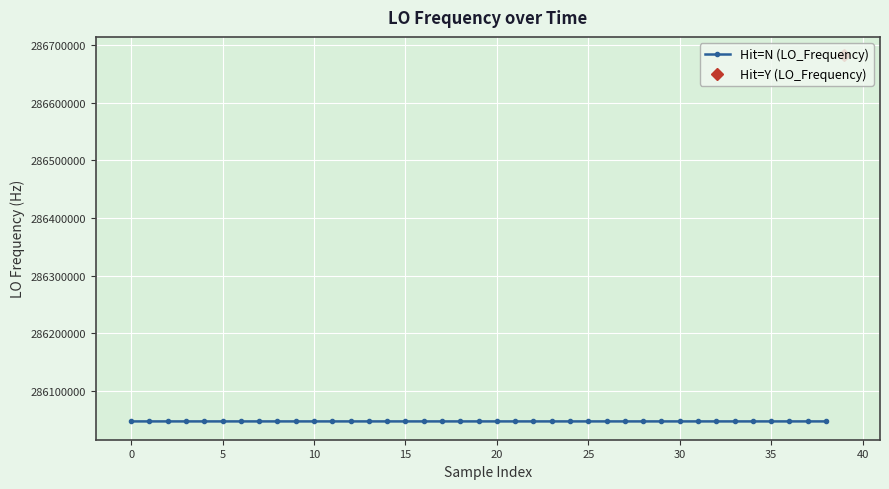

Which label corresponds to the smallest value in the chart?

8